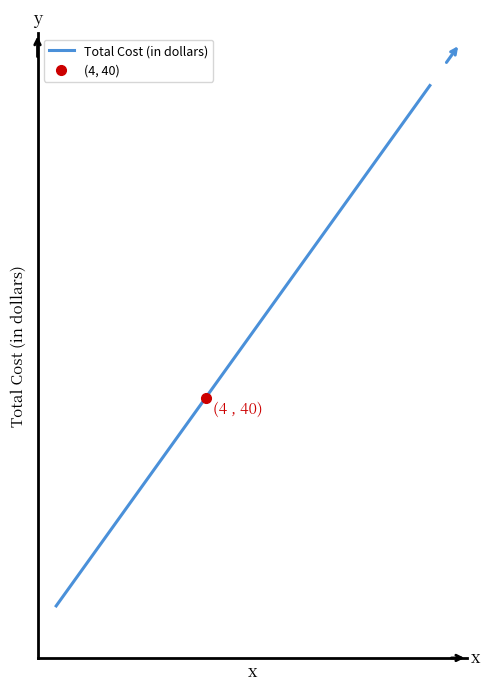

What is the change in value from 5 to 6?

+10